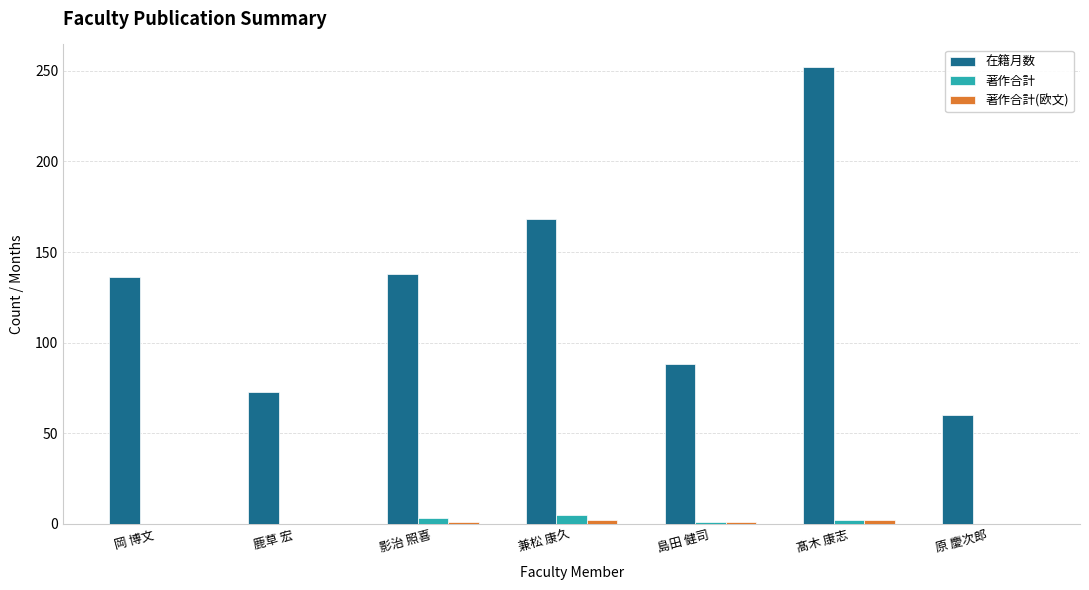

Between 鹿草 宏 and 兼松 康久, which series saw the biggest shift?

在籍月数